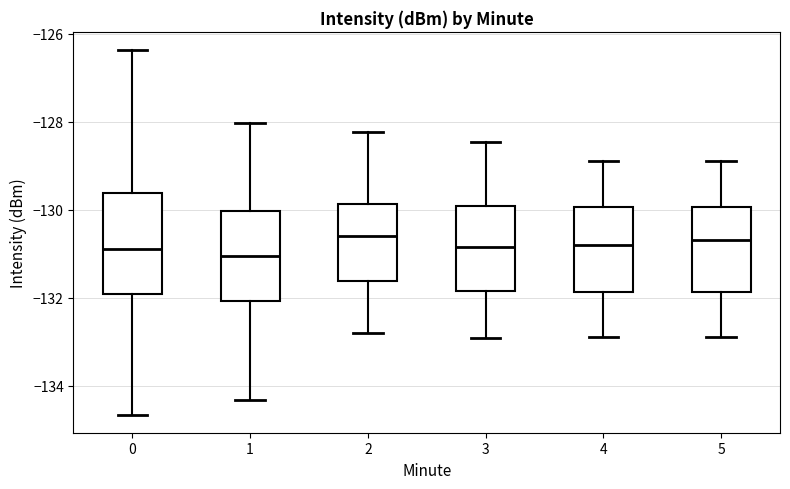

Which box is the tallest, from its lower edge to its upper edge?

0